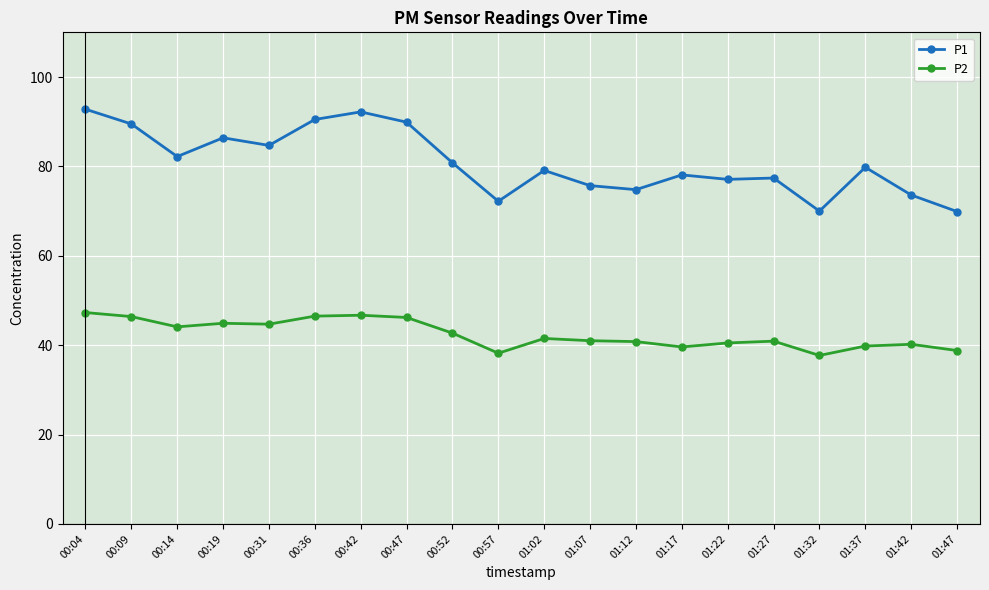

At how many categories does at least one series exceed 89?

5